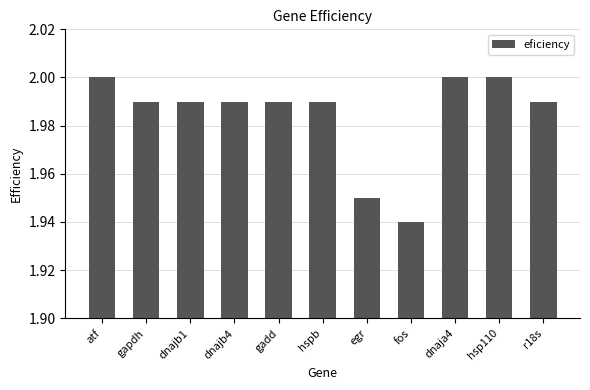

What is the difference between the maximum and minimum values?

0.1